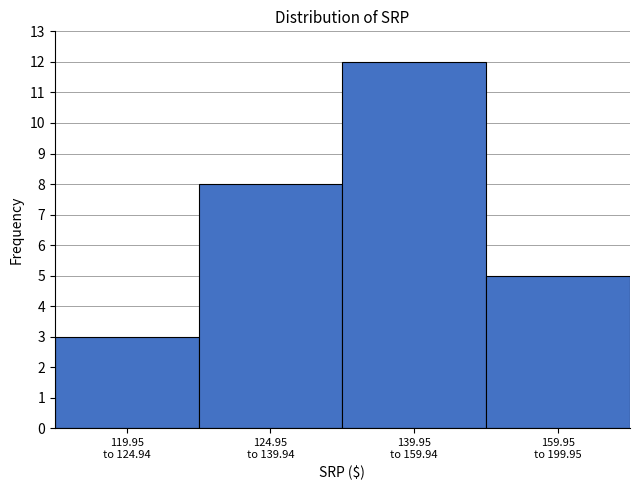

Reading left to right, list all the values displayed in this chart.

3	8	12	5